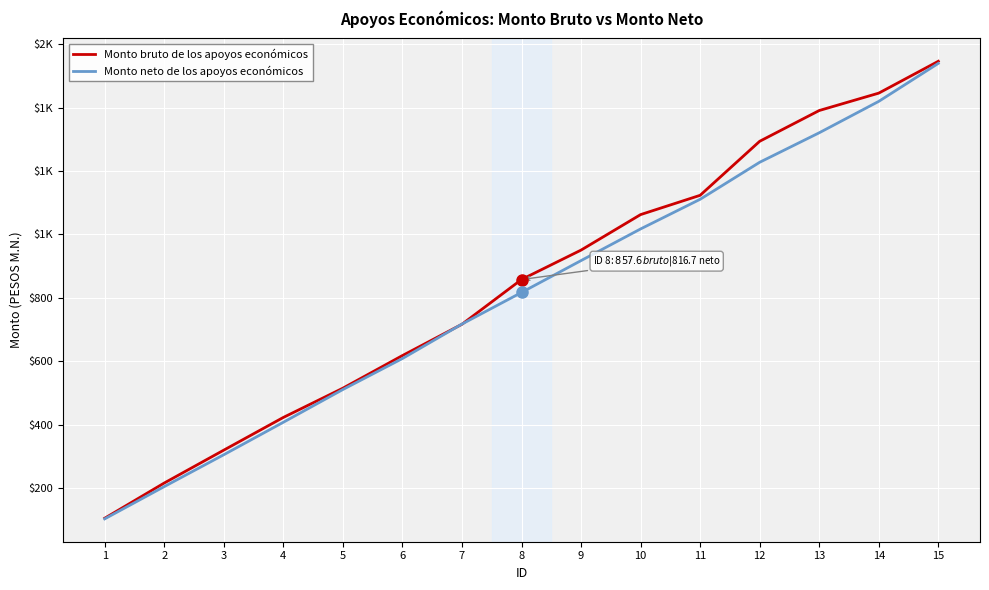

Is this an area chart (filled region under the line)?

No